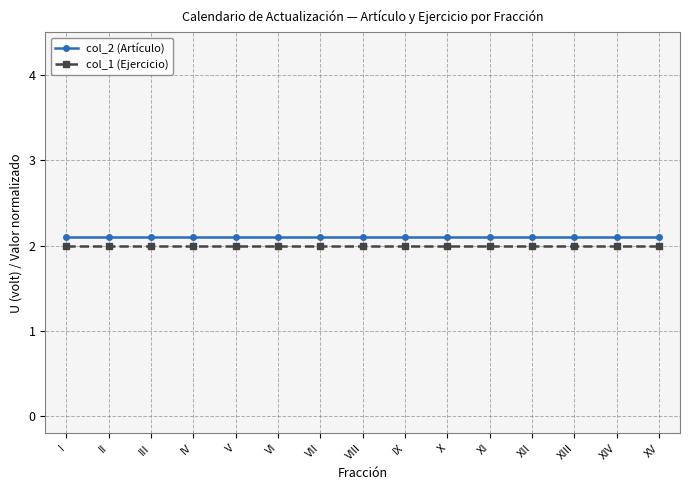

What is the spread (max minus min) of values at IX?

0.1